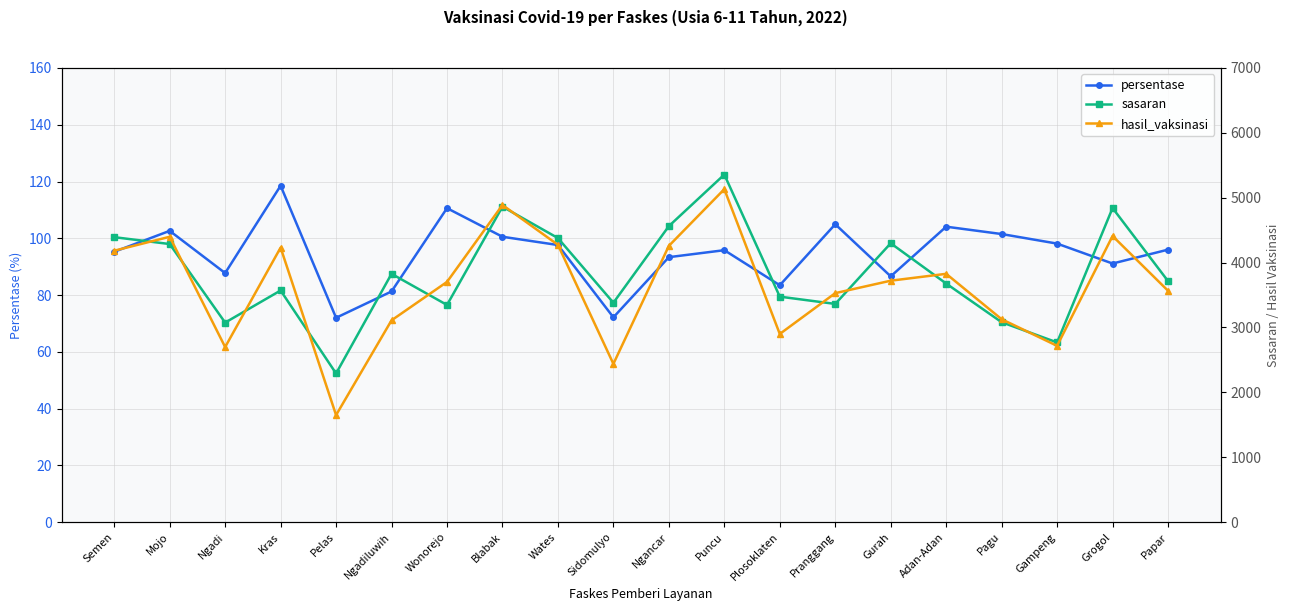

At which category is the sum across all series the highest?

Puncu